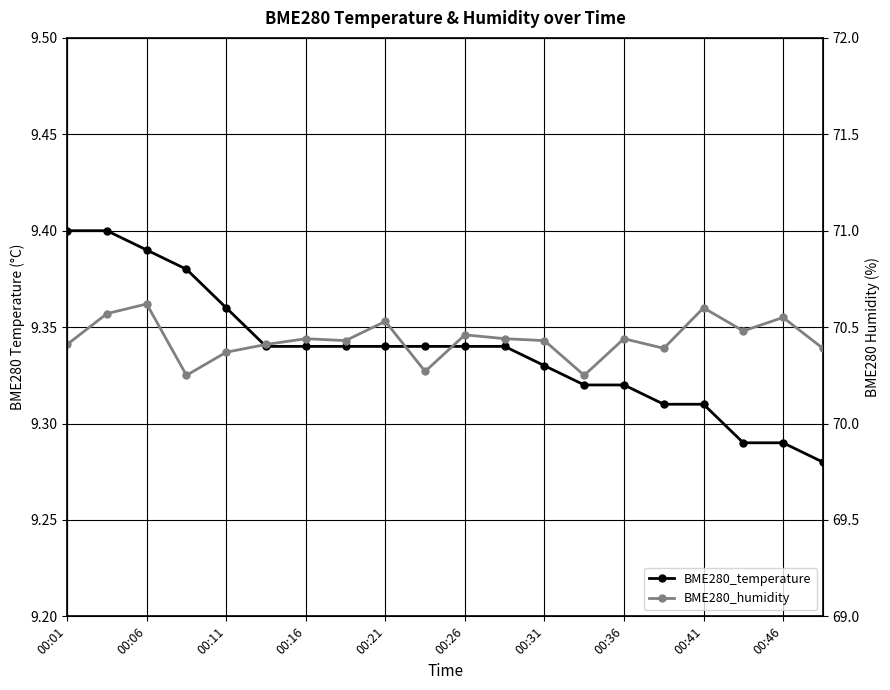

What is the greatest value displayed?

70.6